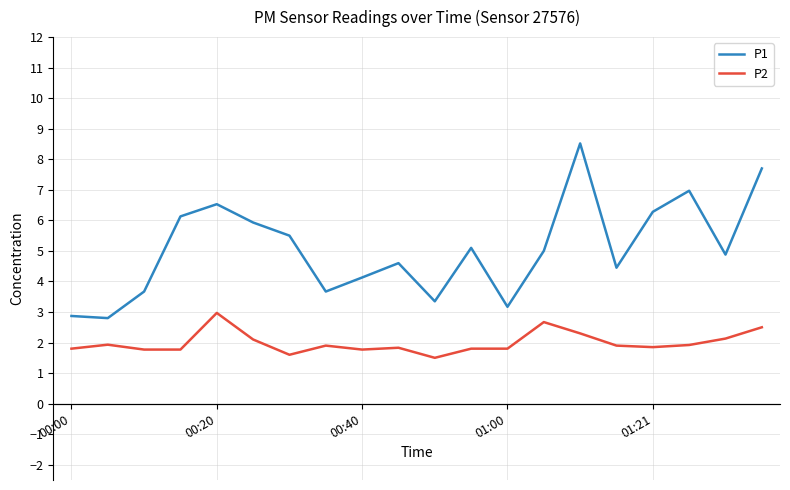

At how many categories does at least one series exceed 6?

6